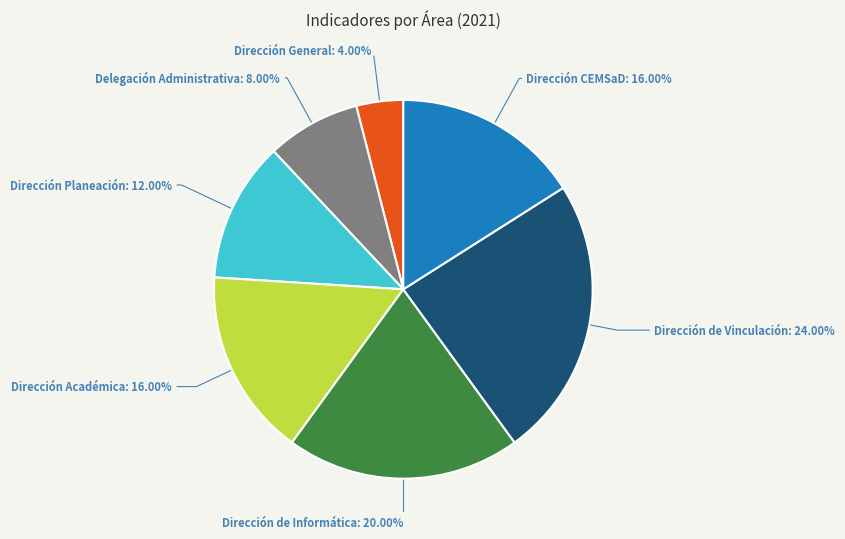

The Dirección CEMSaD slice represents 23% of the pie. True or false?

False